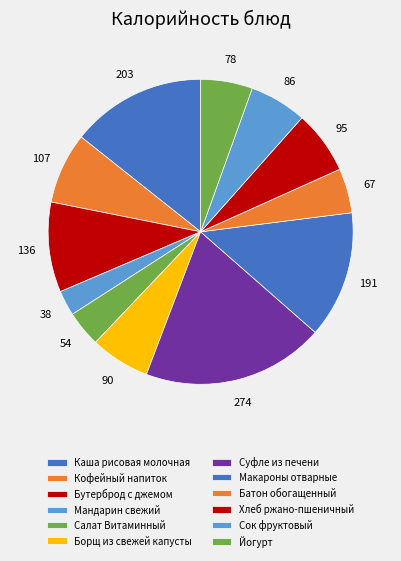

What percentage is the Каша рисовая молочная slice, to the nearest percent?

14%